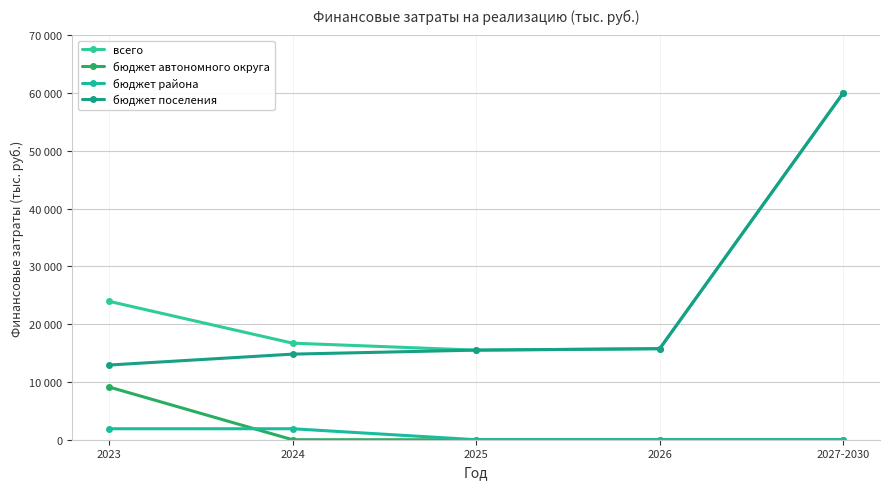

Does the chart have visible grid lines?

Yes